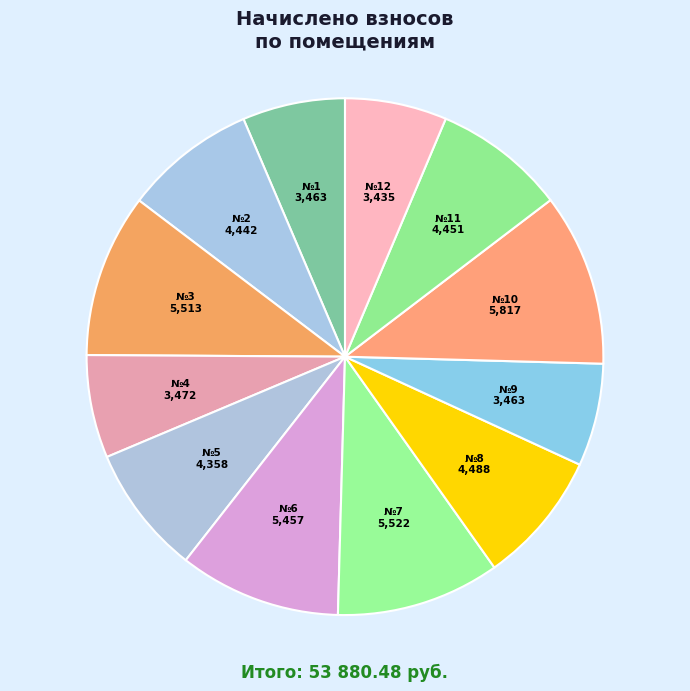

To the nearest percent, what is the average slice percentage?

8%